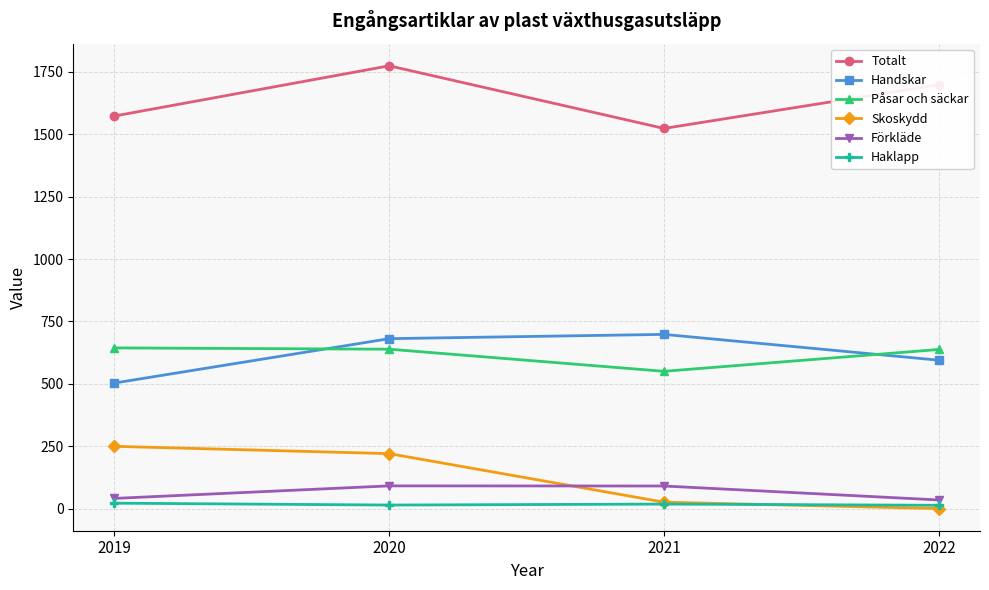

List the labels in order of Totalt value, smallest first.

2021, 2019, 2022, 2020